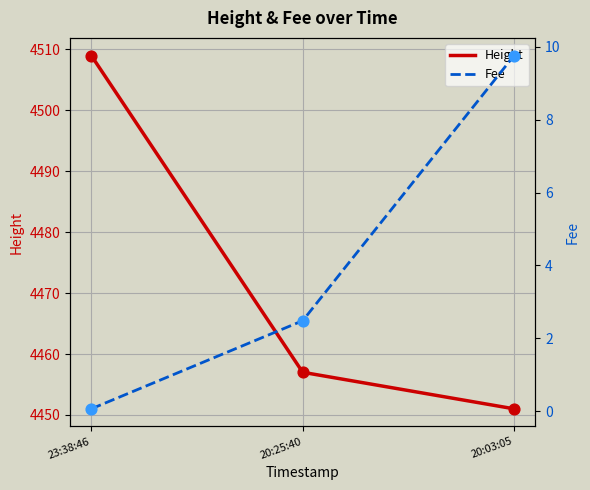

Is the value of Height at 23:38:46 greater than the value of Fee at 23:38:46?

Yes